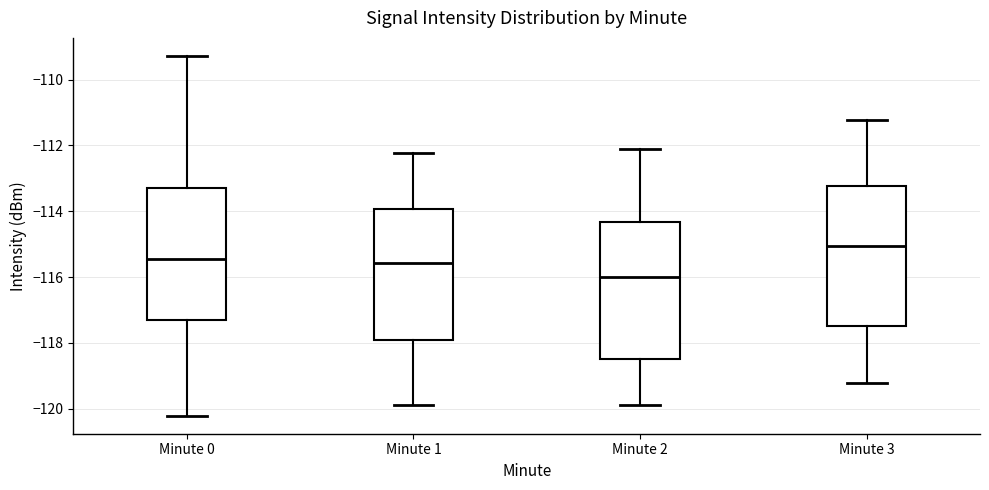

Reading left to right, transcribe this box plot: for each box, give where its median line is, the range the box spans, and where its two whiskers end, as read against the y-axis. The values are not printed on the chart, so give them approximately, as read against the axis.

Minute 0: median -115.4, box -117.4 to -113.2, whiskers -120.2 to -109.2
Minute 1: median -115.6, box -118.0 to -114.0, whiskers -119.8 to -112.2
Minute 2: median -116.0, box -118.4 to -114.4, whiskers -119.8 to -112.0
Minute 3: median -115.0, box -117.4 to -113.2, whiskers -119.2 to -111.2